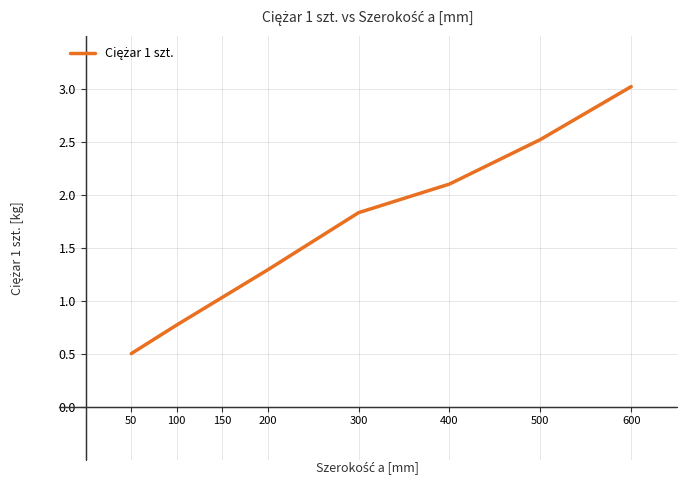

Reading left to right, transcribe all the data shown in this chart.

0.5	0.8	1.0	1.3	1.8	2.1	2.5	3.0